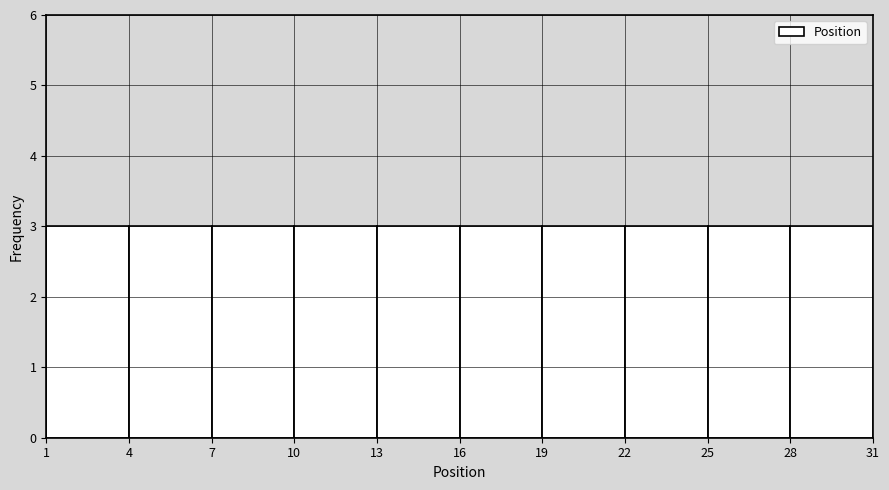

What is the height of the bar covering 22 to 25 on the x-axis? The values are not printed on the chart, so give them approximately, as read against the axis.

3